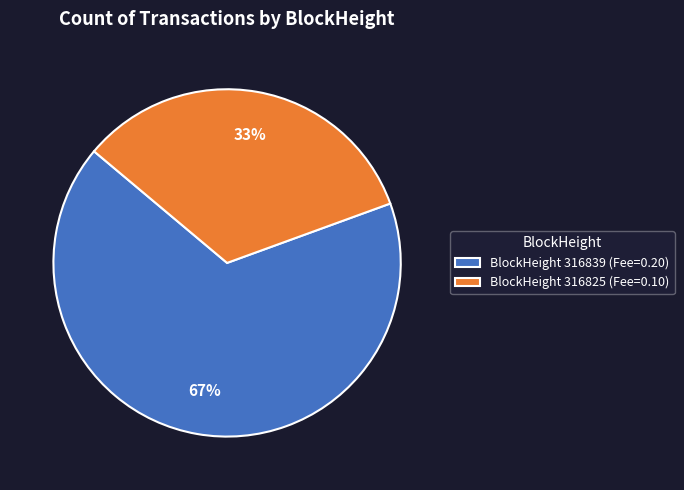

Do BlockHeight 316839 (Fee=0.20) and BlockHeight 316825 (Fee=0.10) together represent more than half of the pie?

Yes